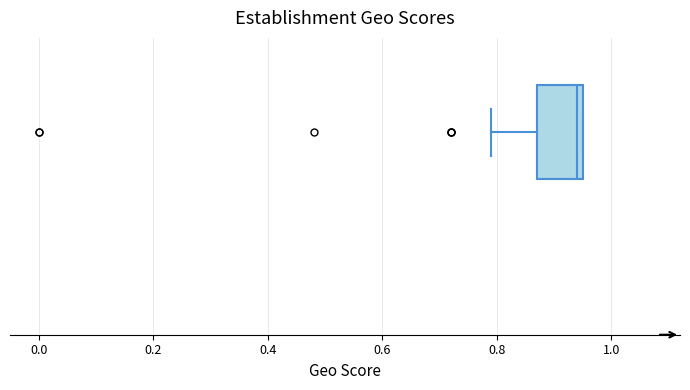

Read this box plot against the x-axis: the position of the median line, the range covered by the box, and the ends of both whiskers. The values are not printed on the chart, so give them approximately, as read against the axis.

median 0.94, box 0.88 to 0.96, whiskers 0.80 to 0.96